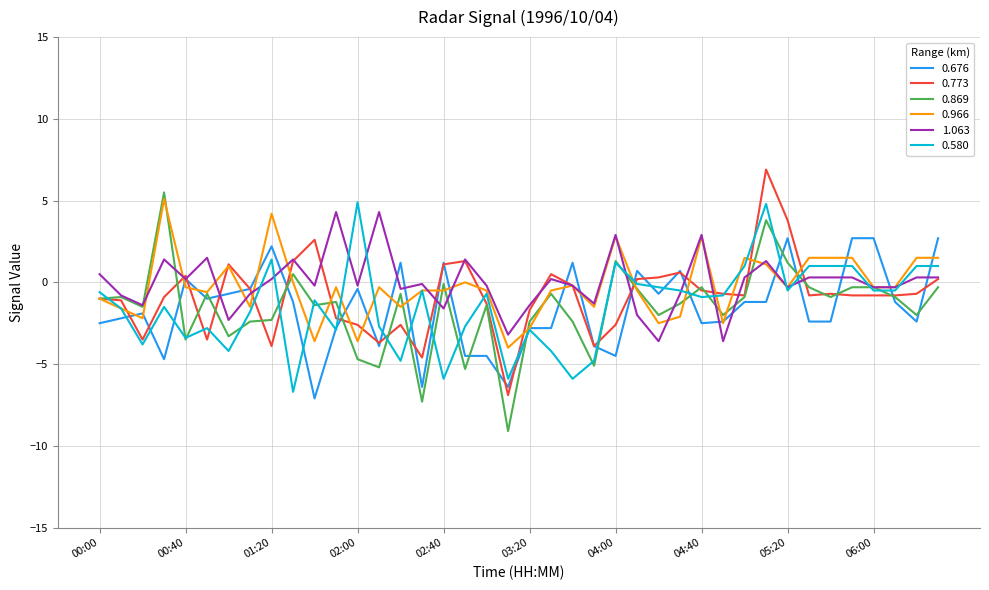

What is the smallest value displayed?

-9.1